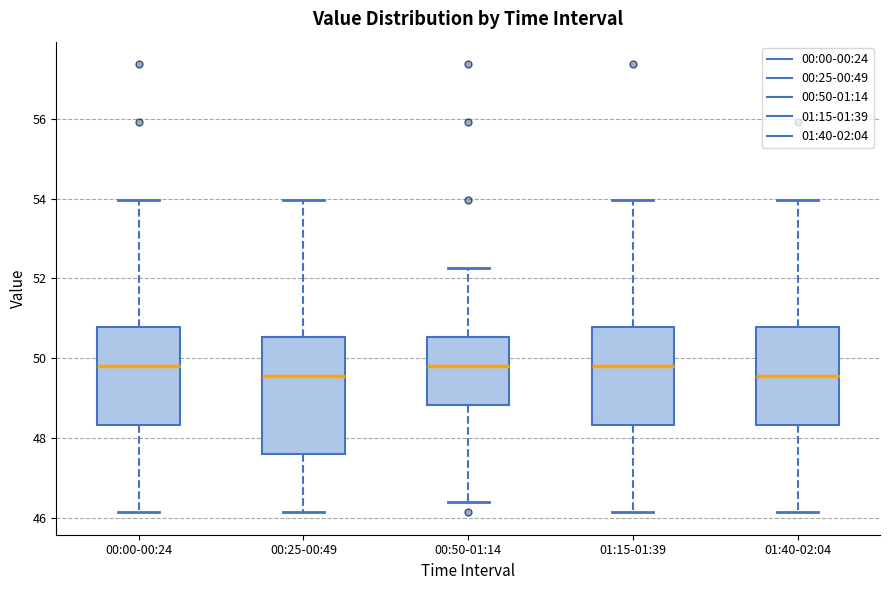

Reading left to right, read every box against the y-axis: the position of its median line, the range the box covers, and the ends of its whiskers. The values are not printed on the chart, so give them approximately, as read against the axis.

00:00-00:24: median 49.8, box 48.4 to 50.8, whiskers 46.2 to 54.0
00:25-00:49: median 49.6, box 47.6 to 50.6, whiskers 46.2 to 54.0
00:50-01:14: median 49.8, box 48.8 to 50.6, whiskers 46.4 to 52.2
01:15-01:39: median 49.8, box 48.4 to 50.8, whiskers 46.2 to 54.0
01:40-02:04: median 49.6, box 48.4 to 50.8, whiskers 46.2 to 54.0